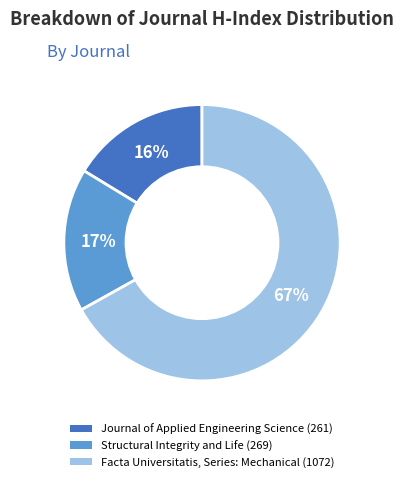

What is the majority slice?

Facta Universitatis, Series: Mechanical